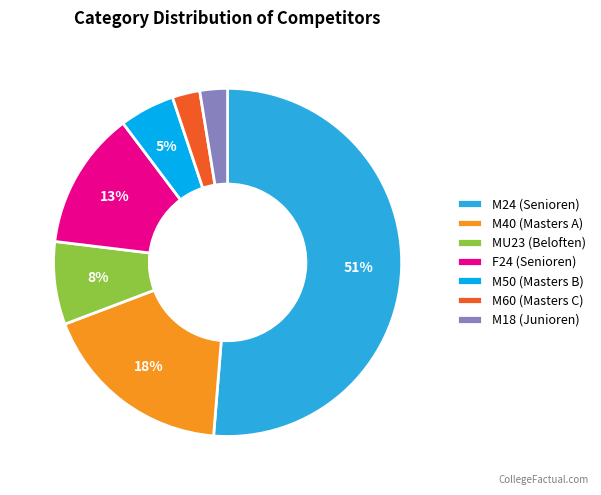

To the nearest percent, what is the combined percentage of F24 (Senioren) and MU23 (Beloften)?

21%